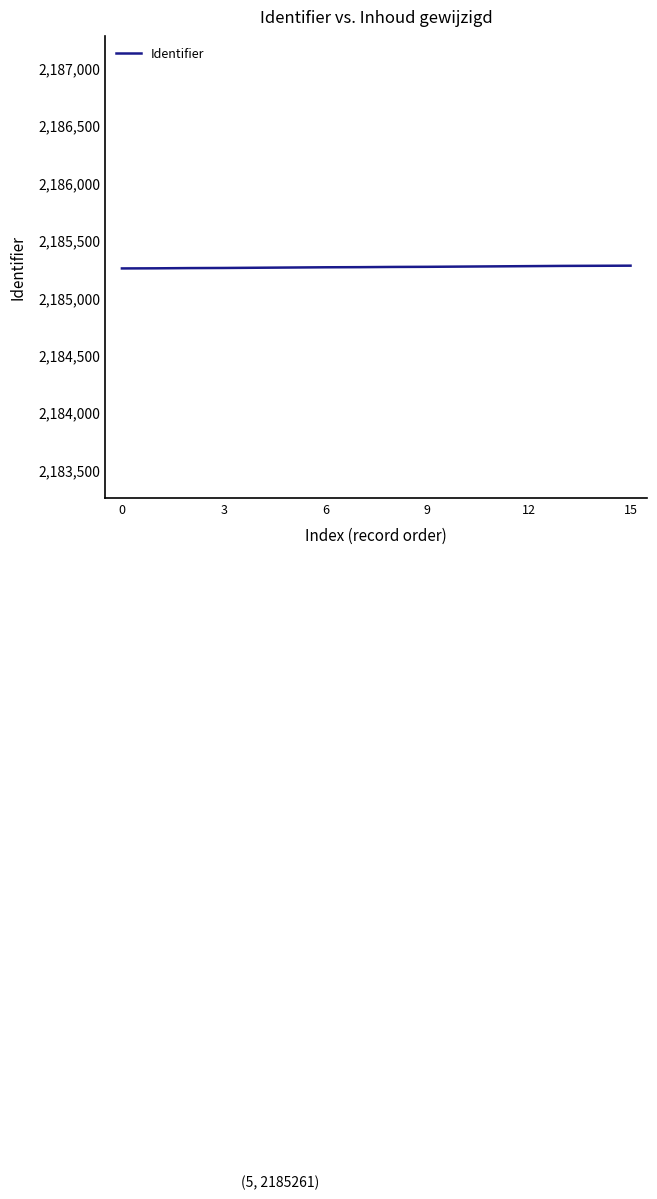

What is the smallest value displayed?

2185253